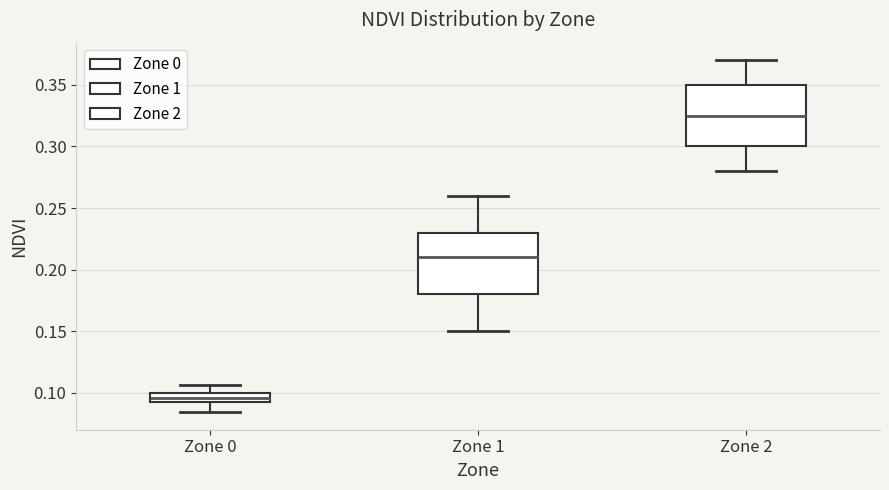

Which box's median line is the highest?

Zone 2